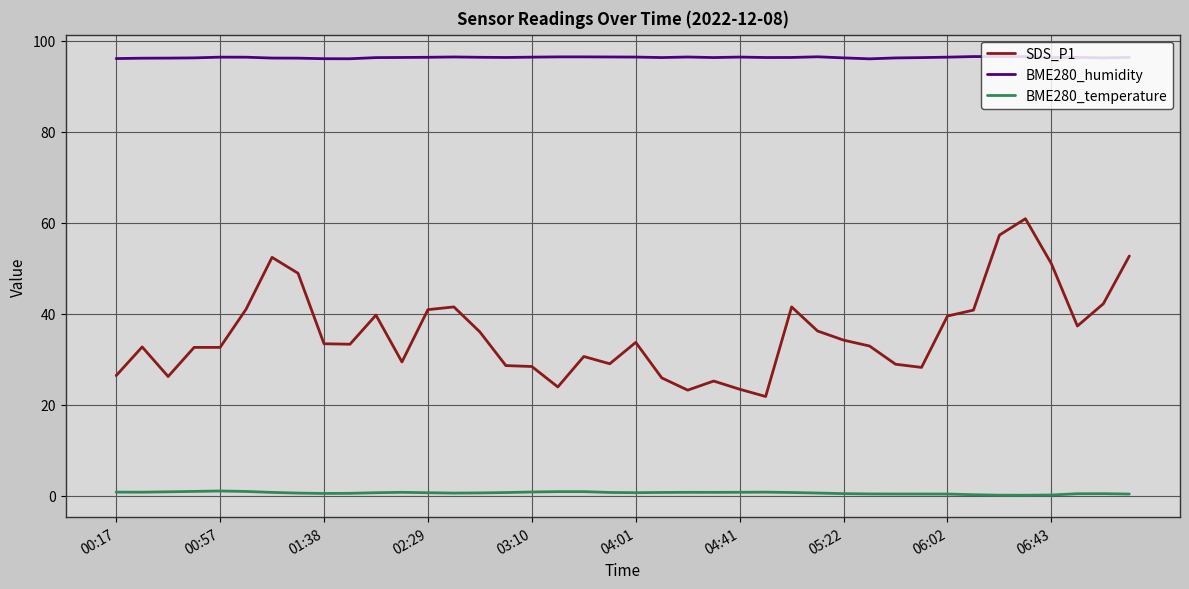

True or false: BME280_temperature and SDS_P1 intersect in this chart.

False